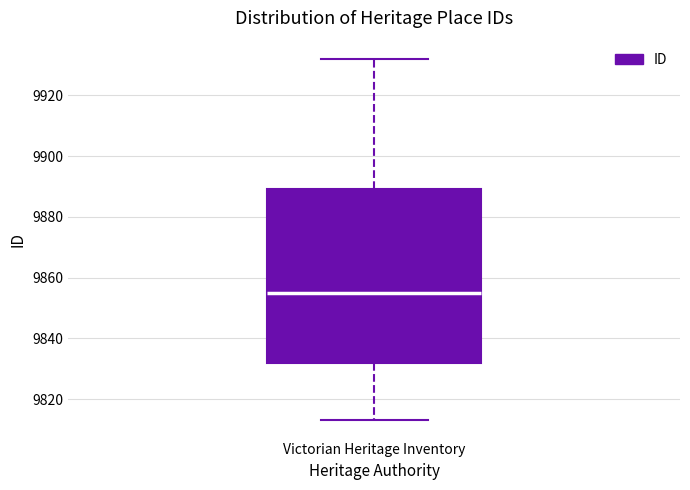

Transcribe this box plot: give where the median line is, the range the box spans, and where the two whiskers end, as read against the y-axis. The values are not printed on the chart, so give them approximately, as read against the axis.

median 9856, box 9832 to 9890, whiskers 9814 to 9932